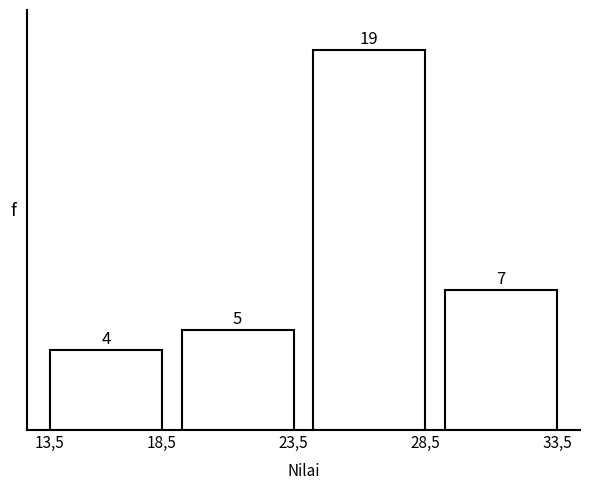

Reading left to right, extract all data points from this chart.

13,5=4	23,5=5	28,5=19	33,5=7